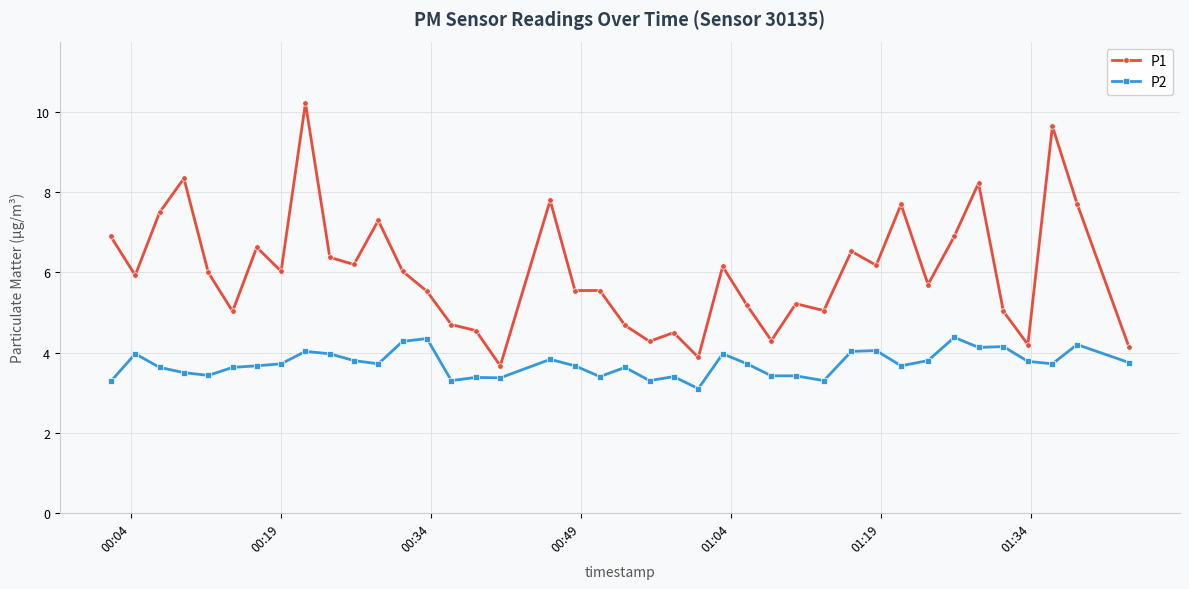

Which series has the largest range (max minus min)?

P1